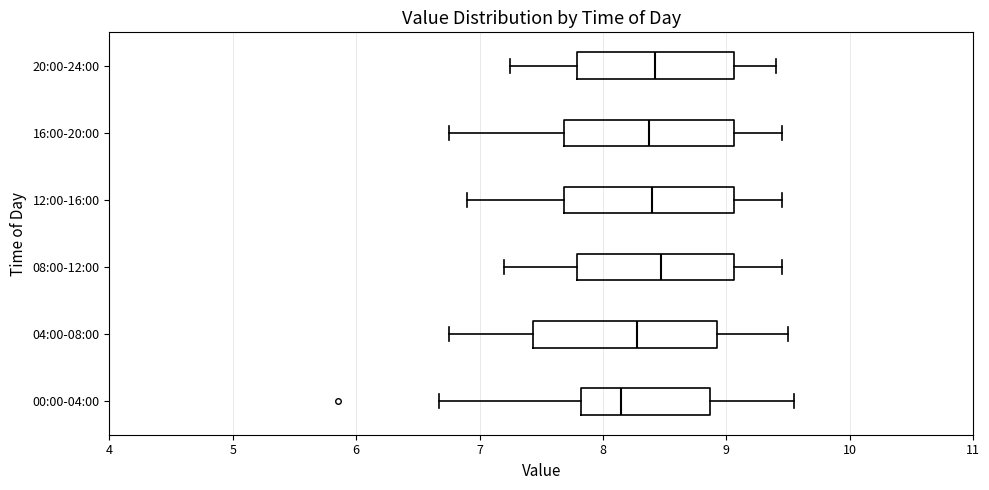

Which box's median line is the furthest to the left?

00:00-04:00